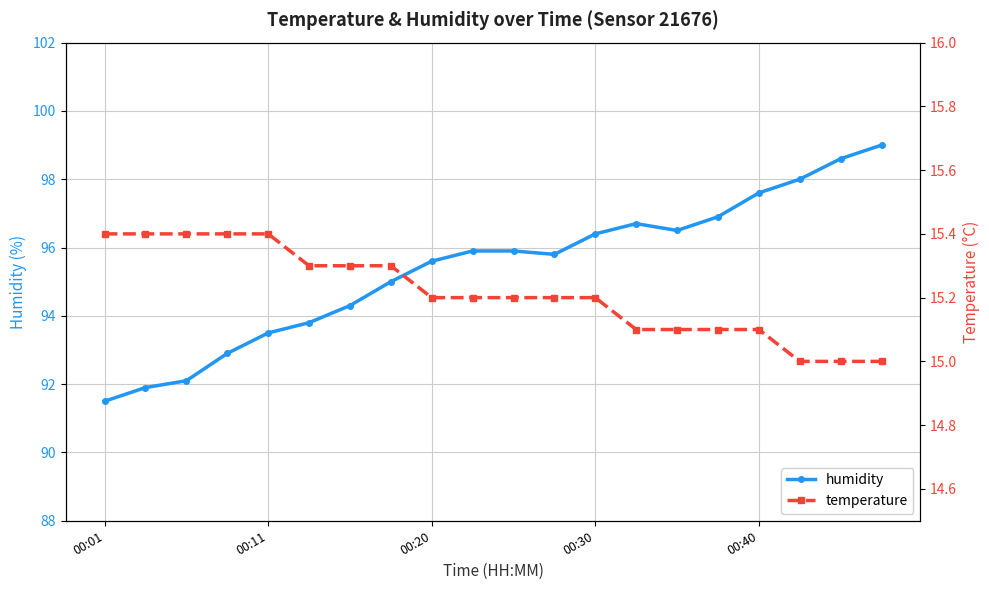

True or false: humidity has more than 0 points higher than both neighbors.

True